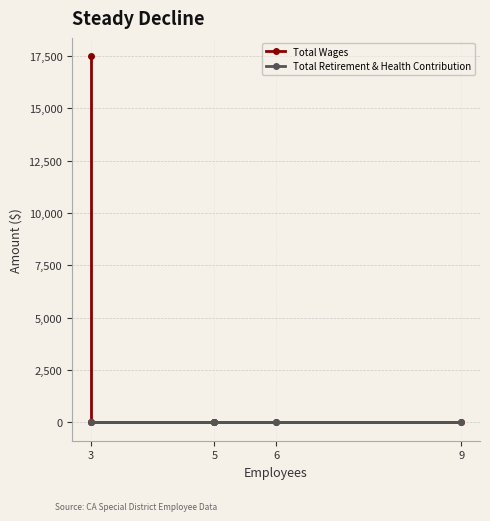

How many lines are shown in the chart?

2